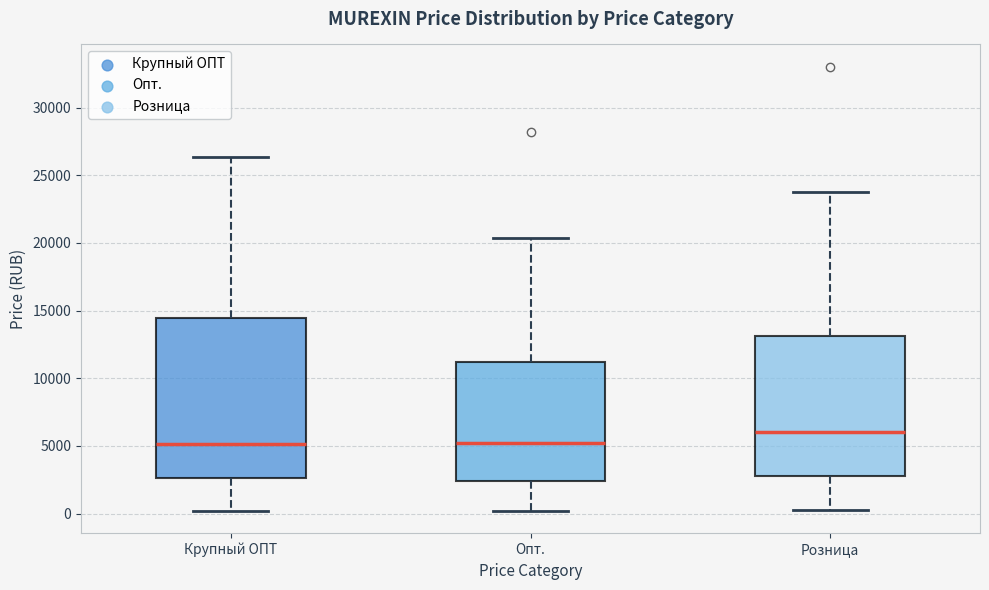

Which box is the tallest, from its lower edge to its upper edge?

Крупный ОПТ